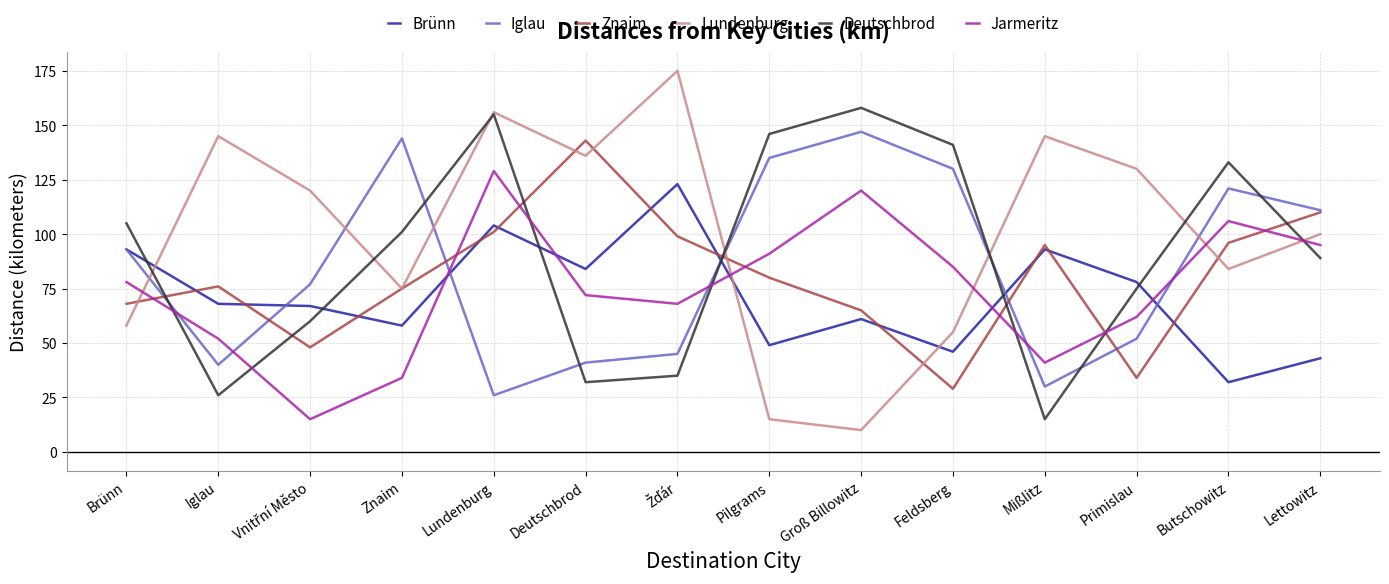

Which series ends up on top after the final intersection of Deutschbrod and Jarmeritz?

Jarmeritz